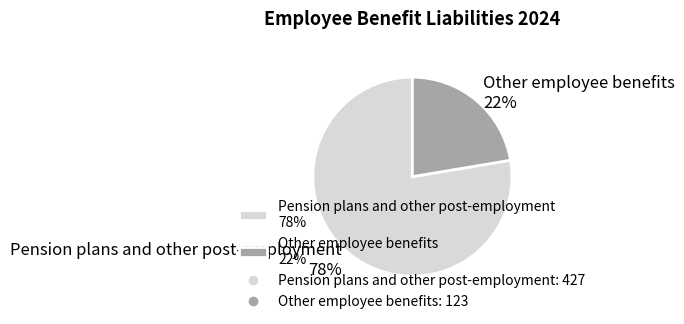

Count the number of slices in the pie.

2